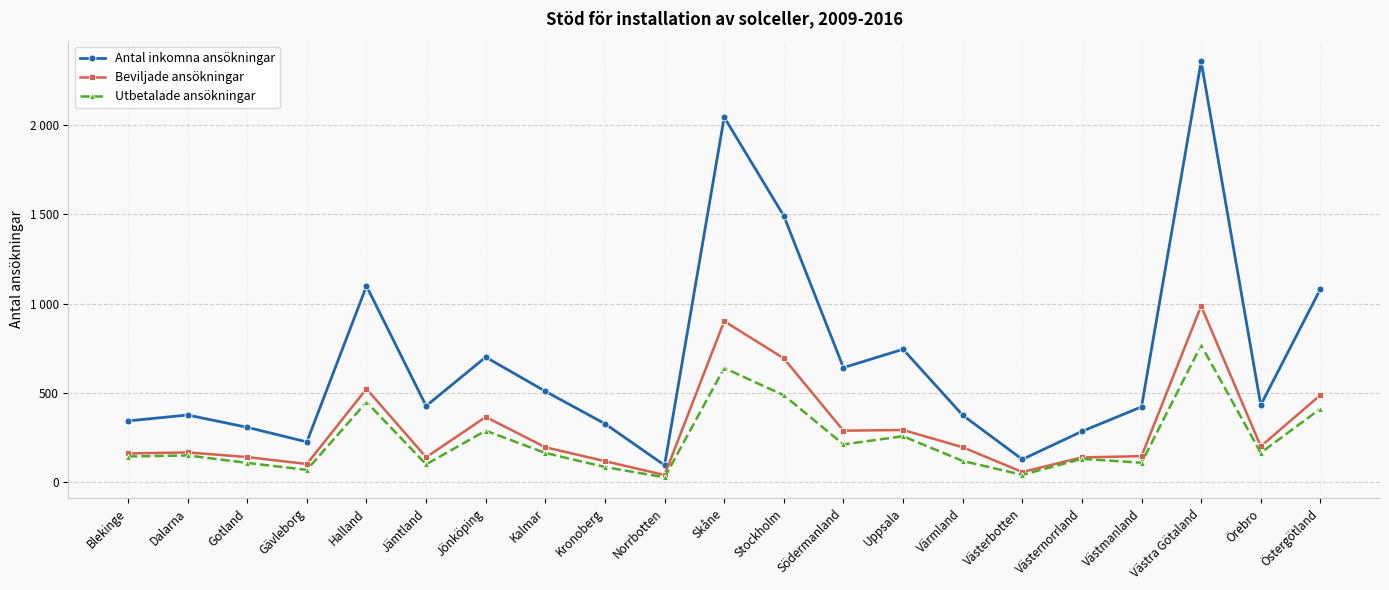

Which category has the highest value in the Antal inkomna ansökningar series?

Västra Götaland